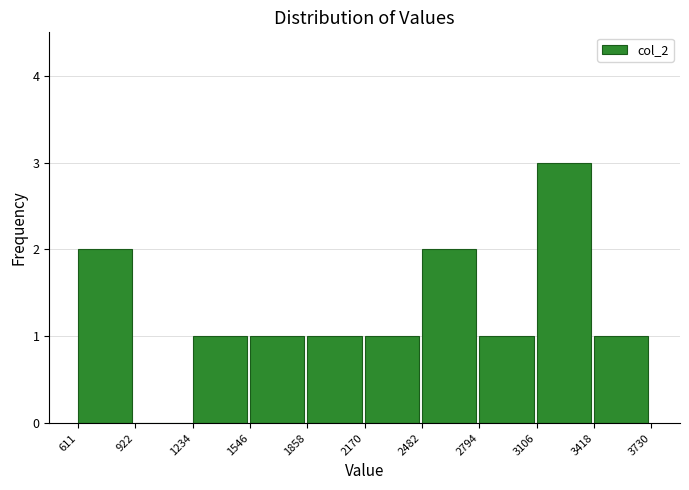

Over which range of the x-axis is the bar tallest?

3106 to 3418